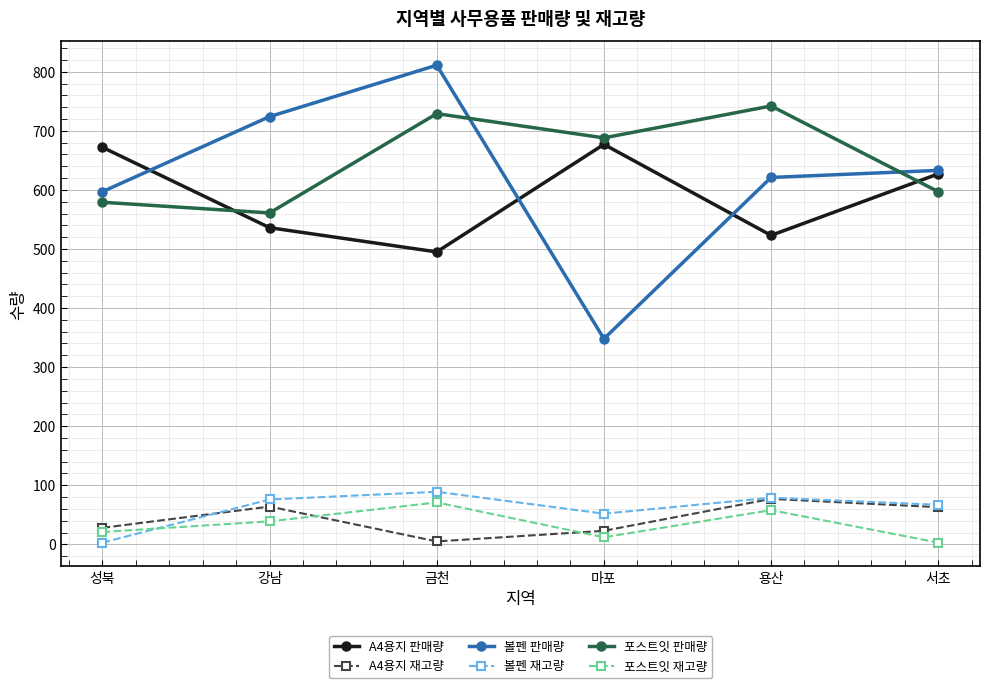

Where is the first local minimum for 볼펜 재고량?

마포